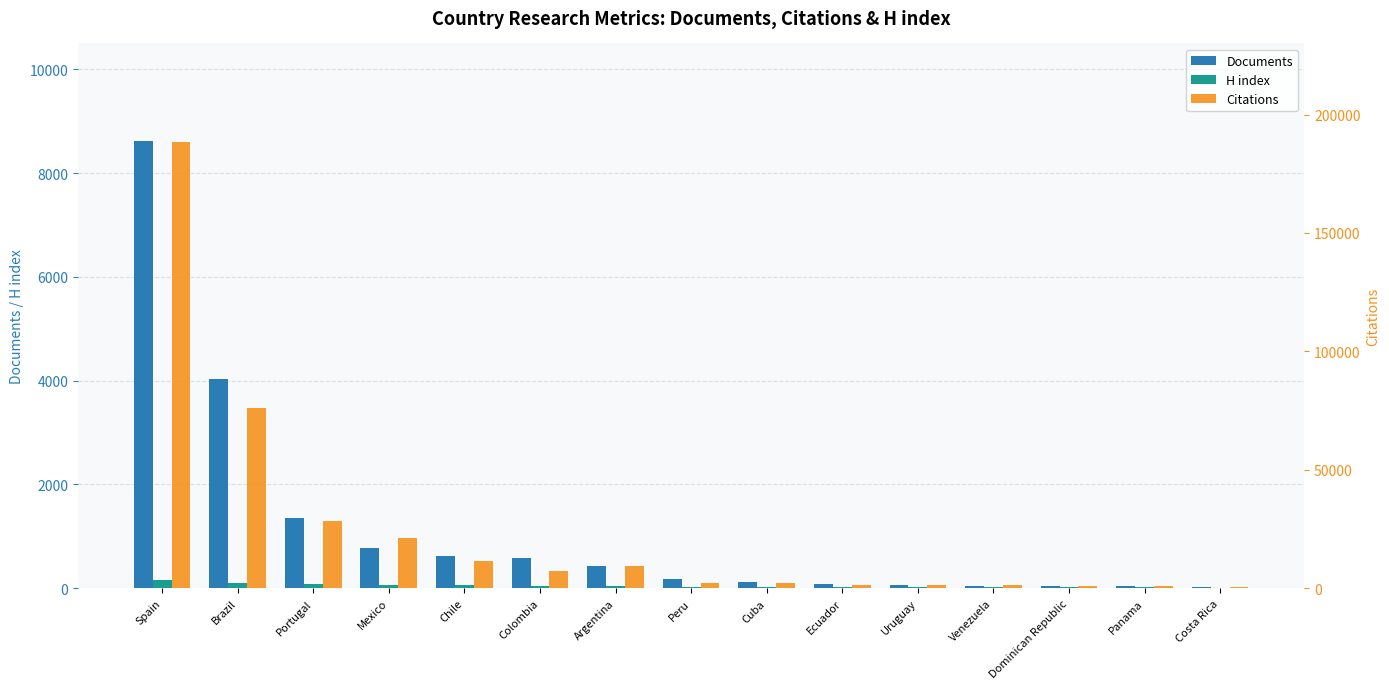

Which series has the largest range (max minus min)?

Citations